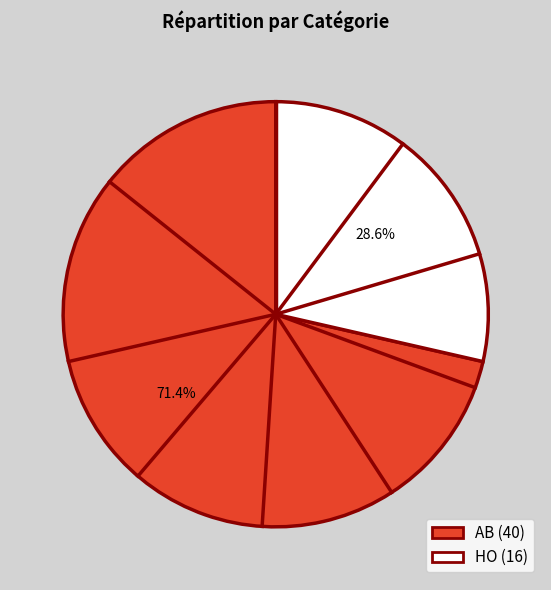

Approximately how many times larger is the value at AB compared to HO?

2.5